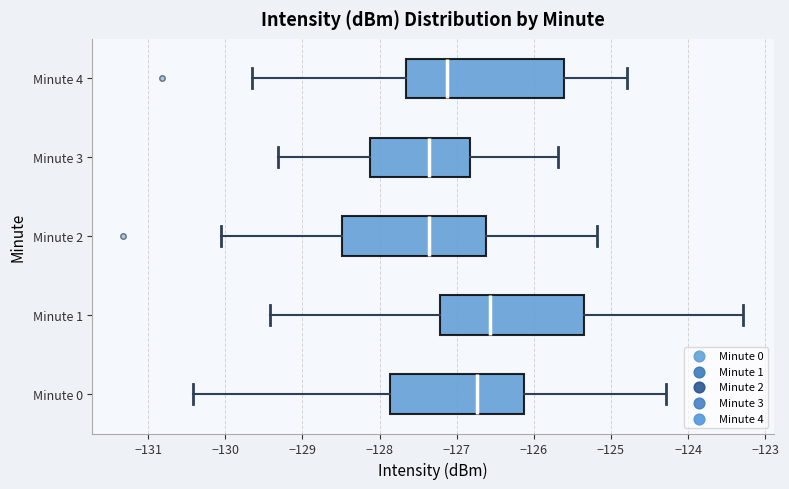

Reading bottom to top, transcribe this box plot: for each box, give where its median line is, the range the box spans, and where its two whiskers end, as read against the x-axis. The values are not printed on the chart, so give them approximately, as read against the axis.

Minute 0: median -126.7, box -127.9 to -126.1, whiskers -130.4 to -124.3
Minute 1: median -126.6, box -127.2 to -125.3, whiskers -129.4 to -123.3
Minute 2: median -127.4, box -128.5 to -126.6, whiskers -130.1 to -125.2
Minute 3: median -127.4, box -128.1 to -126.8, whiskers -129.3 to -125.7
Minute 4: median -127.1, box -127.7 to -125.6, whiskers -129.7 to -124.8